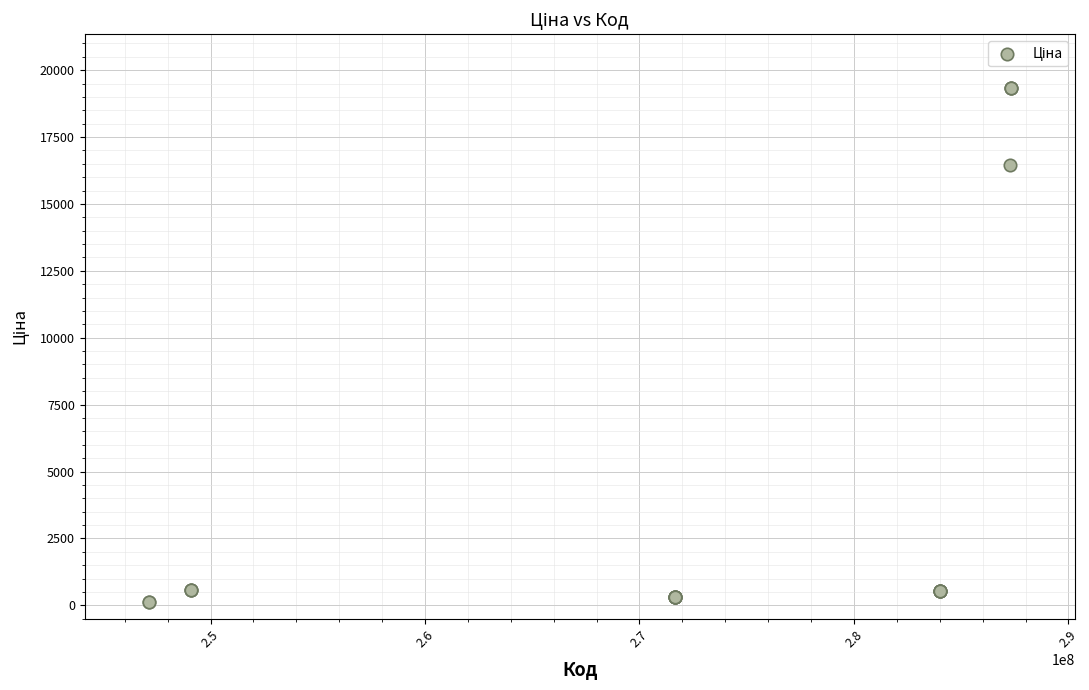

What Y value in the scatter plot is closest to 9726?

16448.2